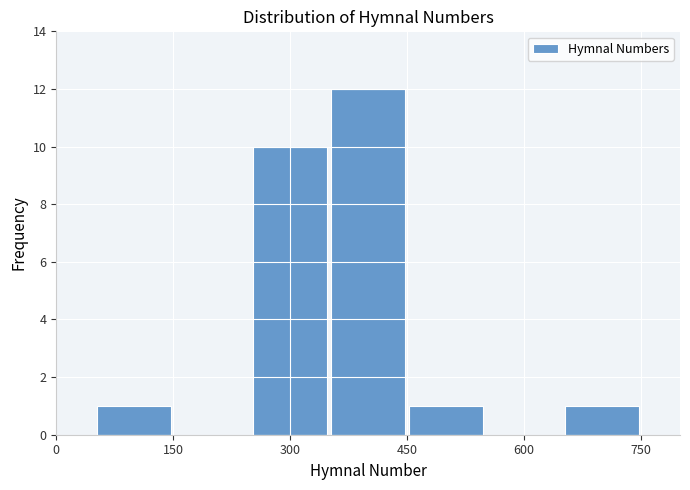

Reading left to right, list every bar in this chart as the range it spans on the x-axis followed by its height. Neither the bar edges nor the heights are printed on the chart, so give them approximately, as read against the axes.

50 to 150: 1
150 to 250: 0
250 to 350: 10
350 to 450: 12
450 to 550: 1
550 to 650: 0
650 to 750: 1